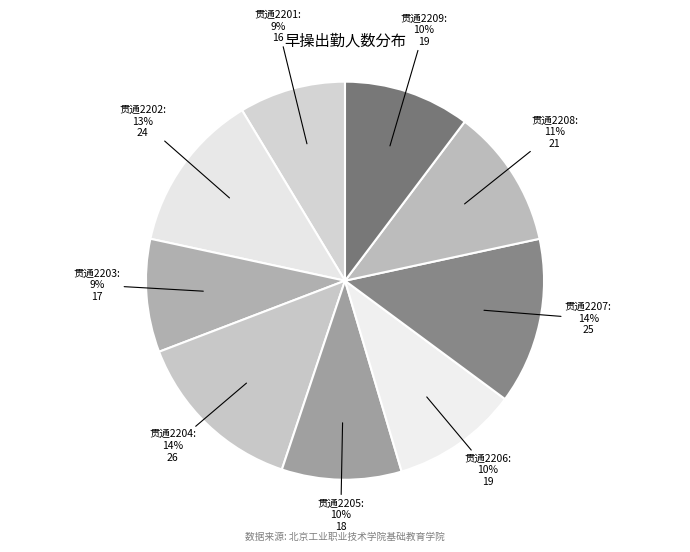

What percentage is the 贯通2208 slice, to the nearest percent?

11%